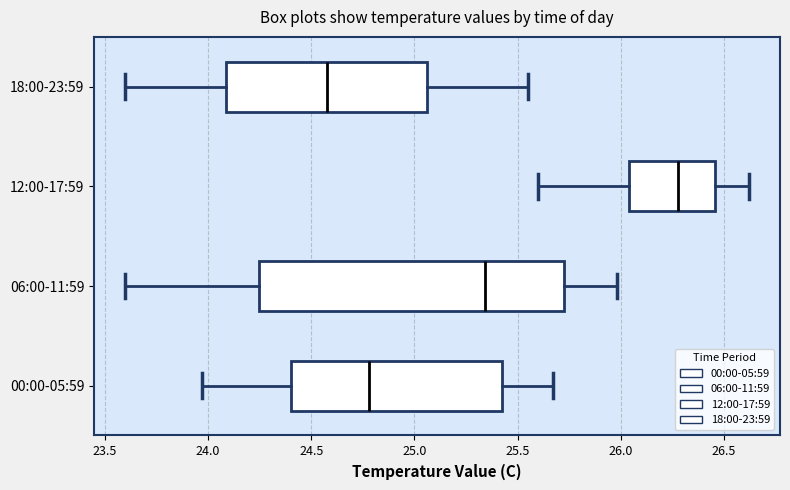

Which box's median line is the furthest to the left?

18:00-23:59